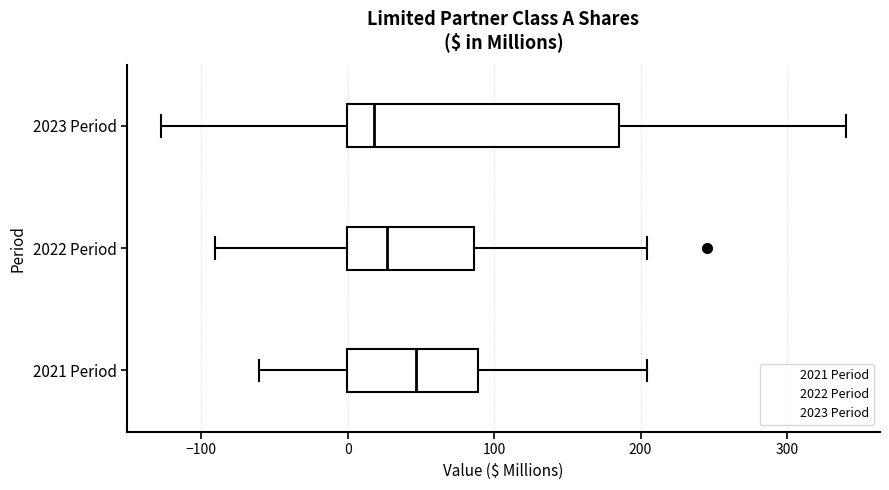

Reading bottom to top, transcribe this box plot: for each box, give where its median line is, the range the box spans, and where its two whiskers end, as read against the x-axis. The values are not printed on the chart, so give them approximately, as read against the axis.

2021 Period: median 50, box 0 to 90, whiskers -60 to 200
2022 Period: median 30, box 0 to 90, whiskers -90 to 200
2023 Period: median 20, box 0 to 190, whiskers -130 to 340